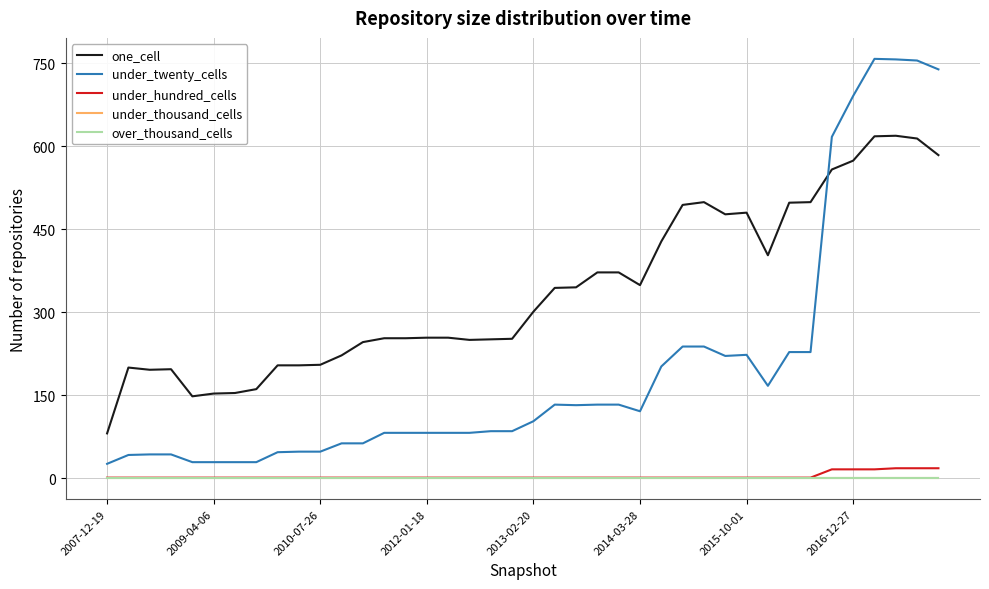

Does the chart display data point markers on the line(s)?

No